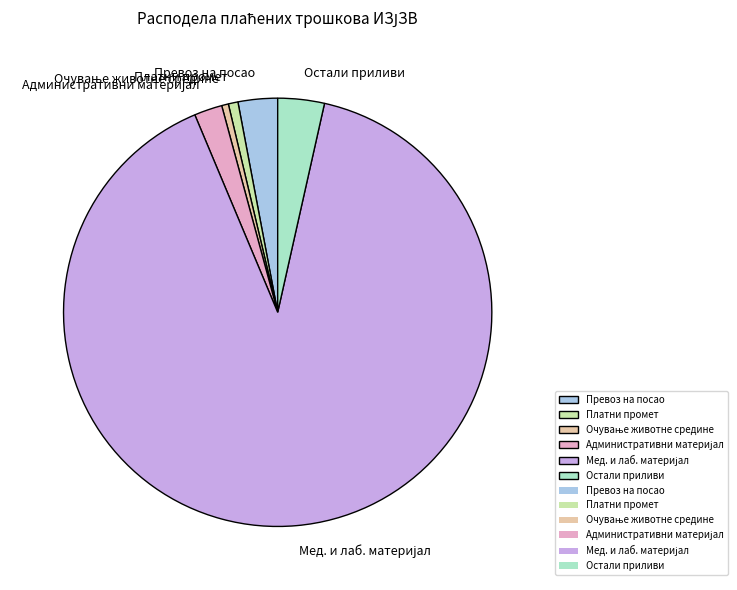

True or false: Платни промет accounts for 12% of the total.

False